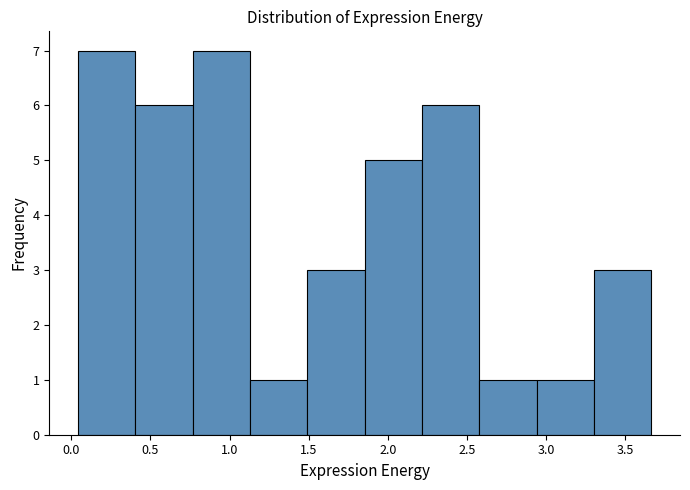

Reading left to right, list every bar in this chart as the range it spans on the x-axis followed by its height. Neither the bar edges nor the heights are printed on the chart, so give them approximately, as read against the axes.

0.05 to 0.40: 7
0.40 to 0.75: 6
0.75 to 1.15: 7
1.15 to 1.50: 1
1.50 to 1.85: 3
1.85 to 2.20: 5
2.20 to 2.60: 6
2.60 to 2.95: 1
2.95 to 3.30: 1
3.30 to 3.65: 3